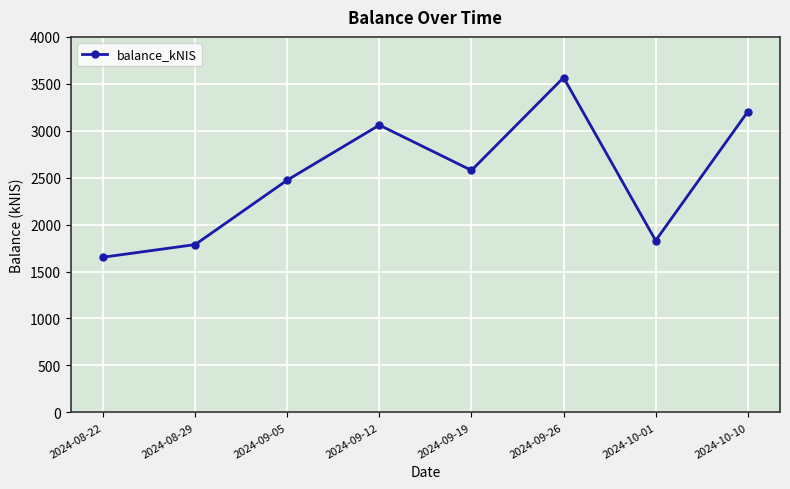

Approximately how many times larger is the value at 2024-09-12 compared to 2024-09-26?

0.9